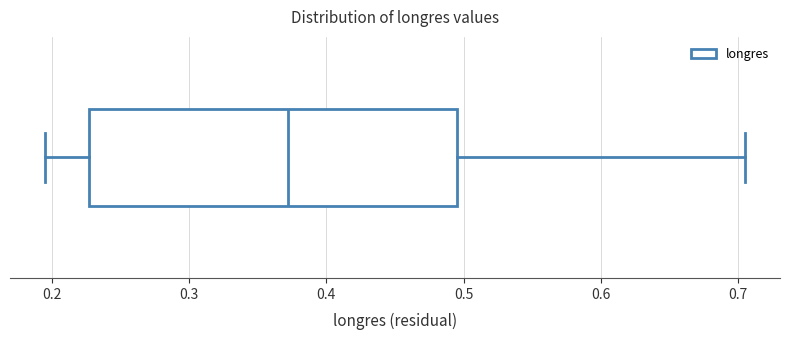

Transcribe this box plot: give where the median line is, the range the box spans, and where the two whiskers end, as read against the x-axis. The values are not printed on the chart, so give them approximately, as read against the axis.

median 0.37, box 0.23 to 0.50, whiskers 0.20 to 0.70